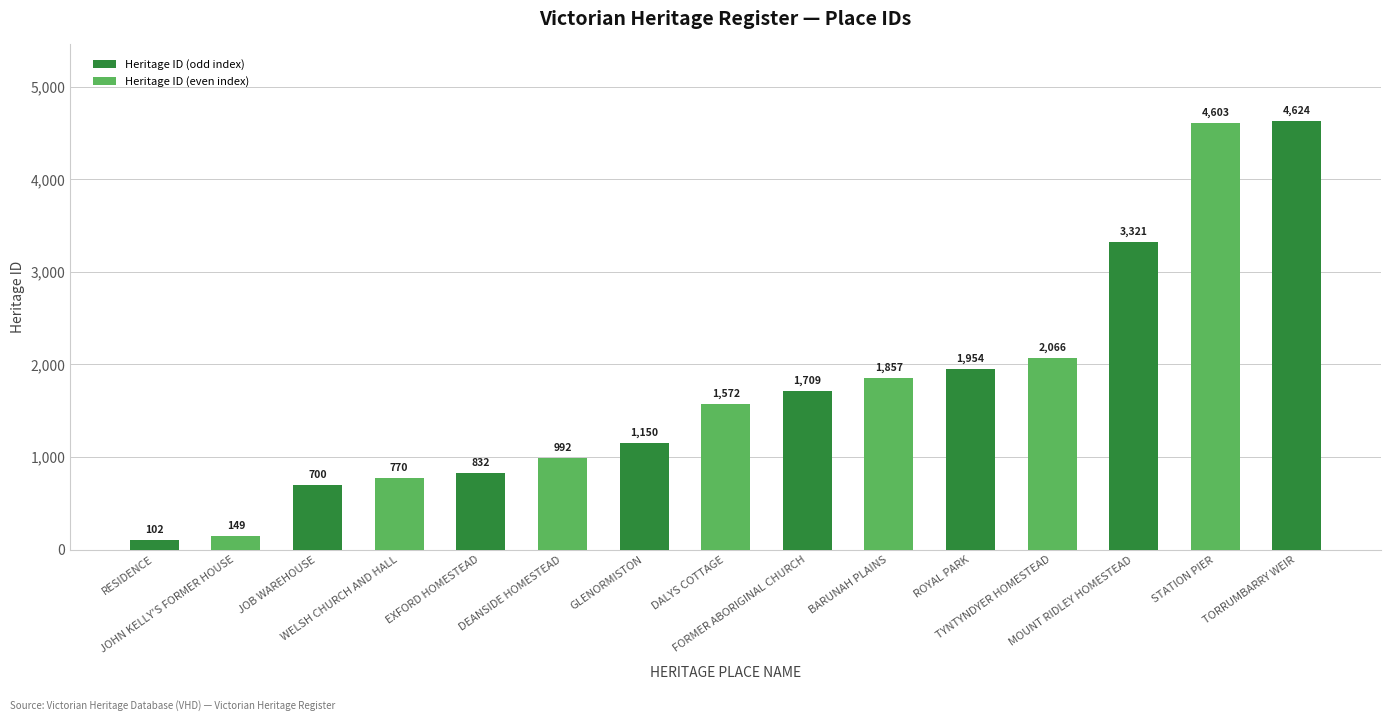

Which category has the lowest value across all series?

RESIDENCE